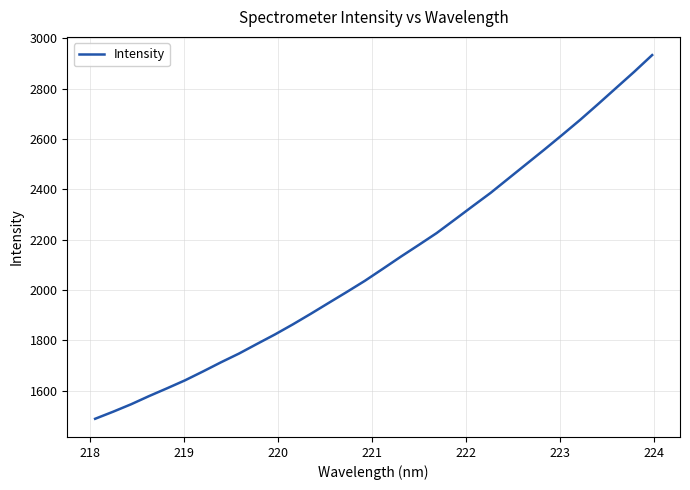

What is the difference between the maximum and minimum values?

1444.6